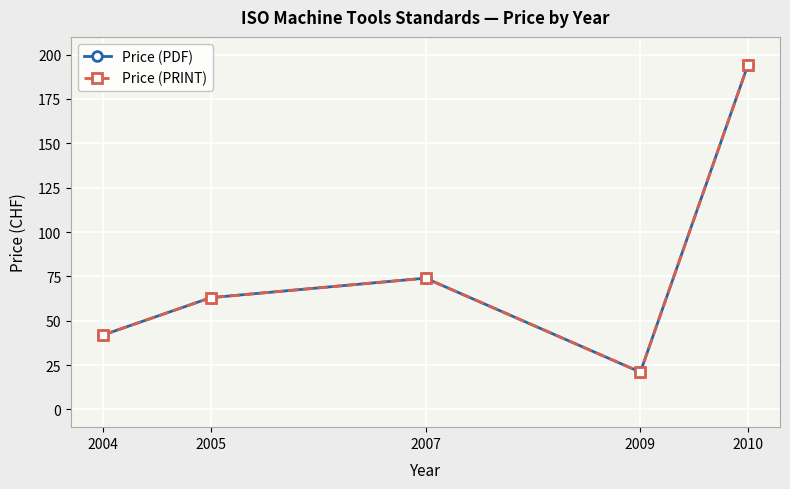

True or false: Price (PRINT) and Price (PDF) cross at least once.

False